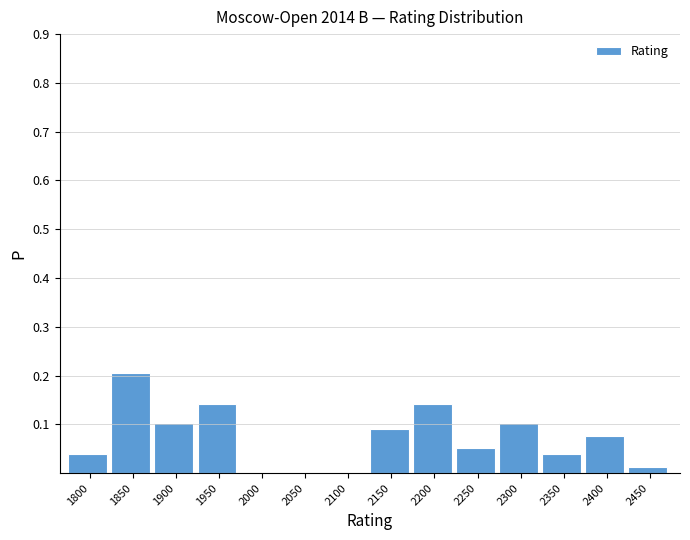

The chart shows a value of 0.0 at 2450. True or false?

True